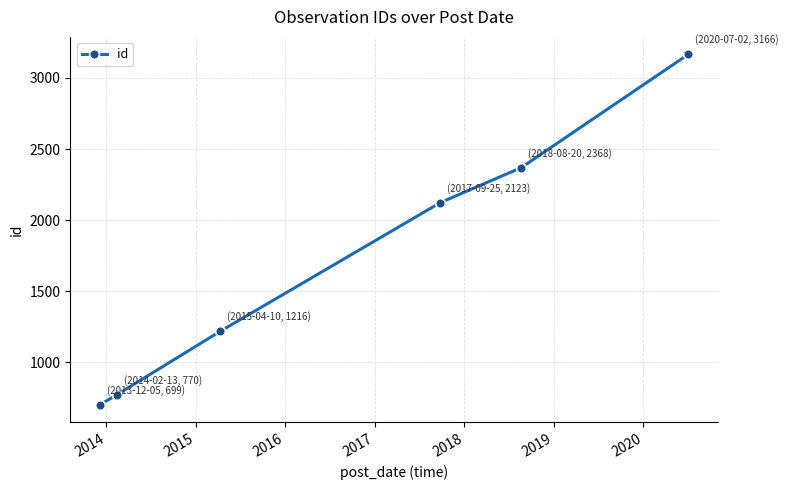

What is the value of the 5th point from the left?

2368